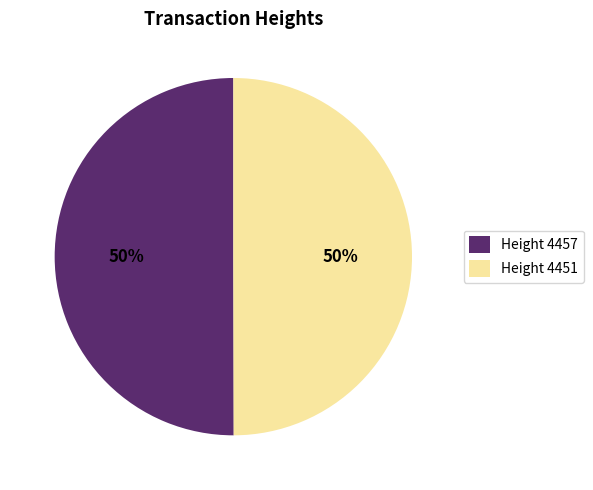

To the nearest percent, what is the combined percentage of Height 4451 and Height 4457?

100%